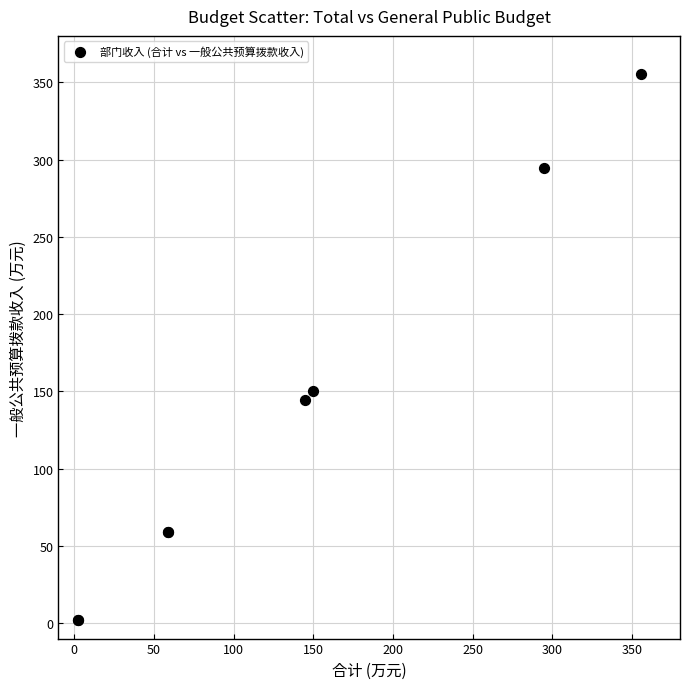

What Y value in the scatter plot is closest to 178?

150.0